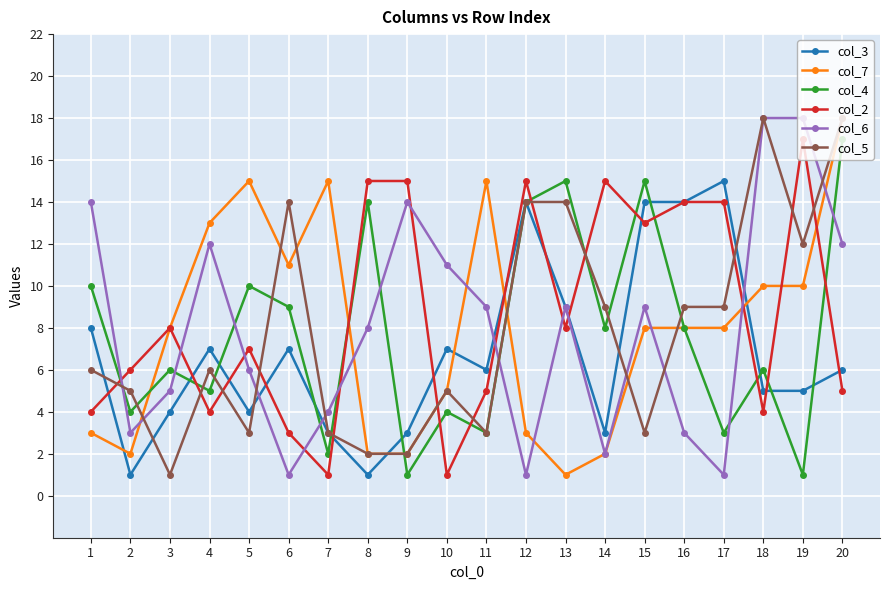

True or false: col_3 has more than 0 points higher than both neighbors.

True